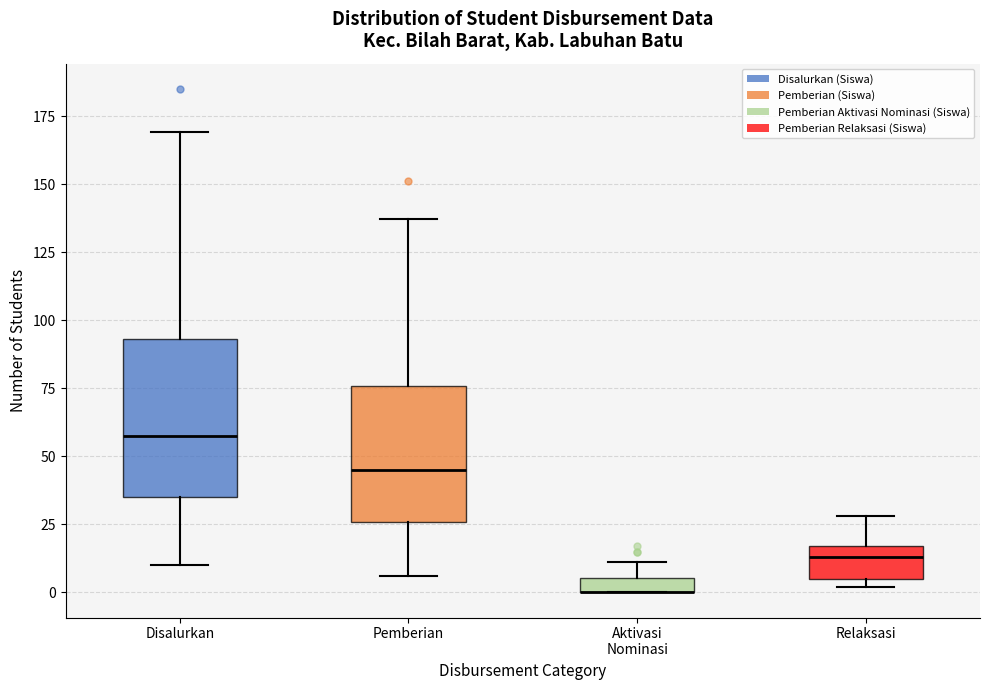

Where is the upper edge of the box for Relaksasi on the y-axis? The values are not printed on the chart, so give them approximately, as read against the axis.

15